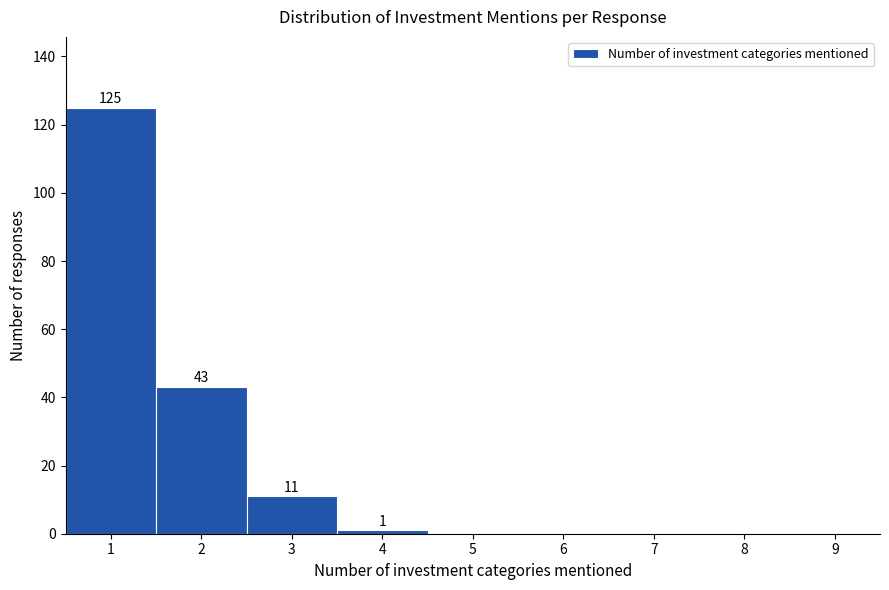

Reading right to left, what are all the values shown in this chart?

9=0	8=0	7=0	6=0	5=0	4=1	3=11	2=43	1=125